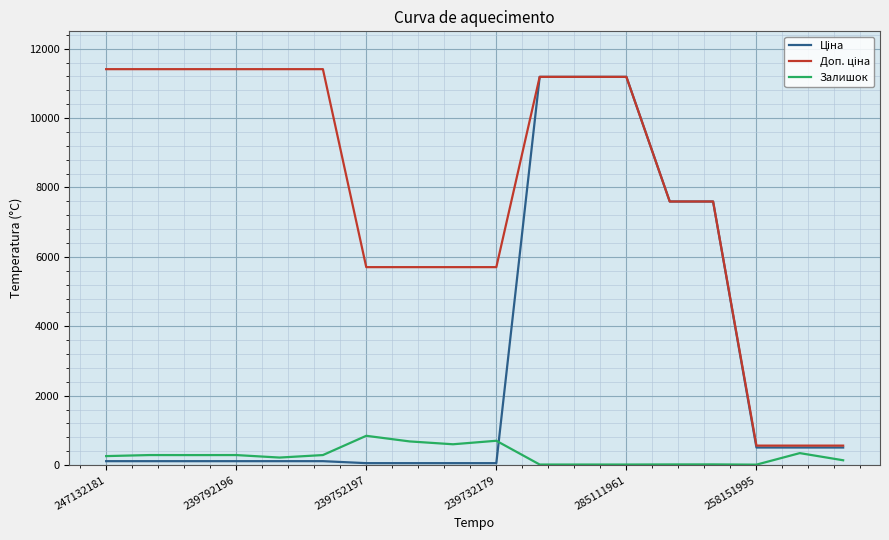

What is the greatest value displayed?

11410.0